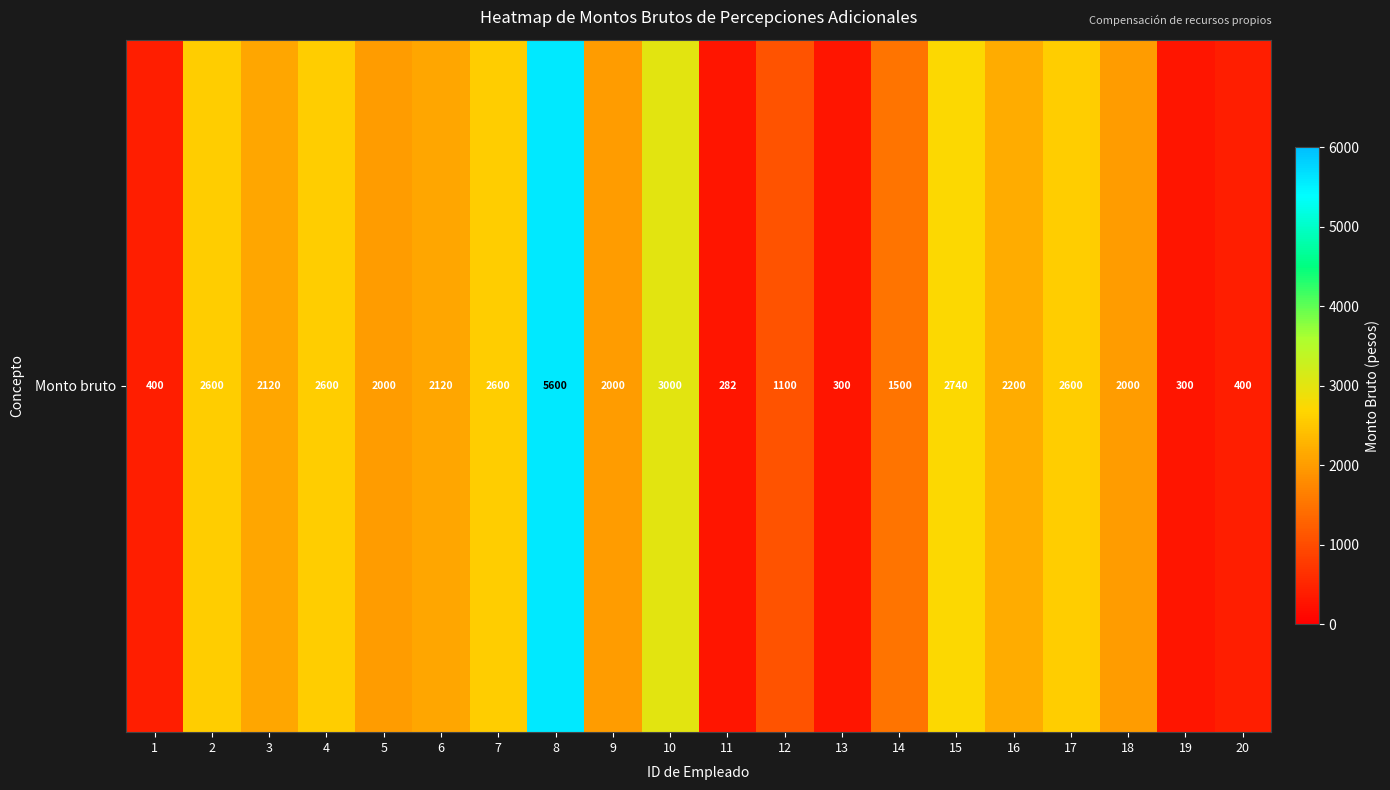

Reading left to right, extract all data points from this chart.

400	2600	2120	2600	2000	2120	2600	5600	2000	3000	282	1100	300	1500	2740	2200	2600	2000	300	400